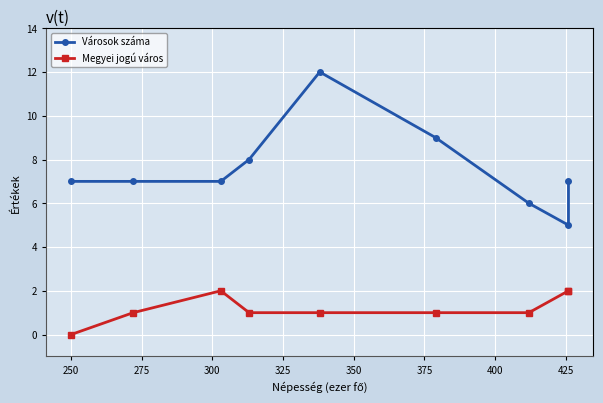

Rank the series by their maximum value, from lowest to highest.

Megyei jogú város, Városok száma